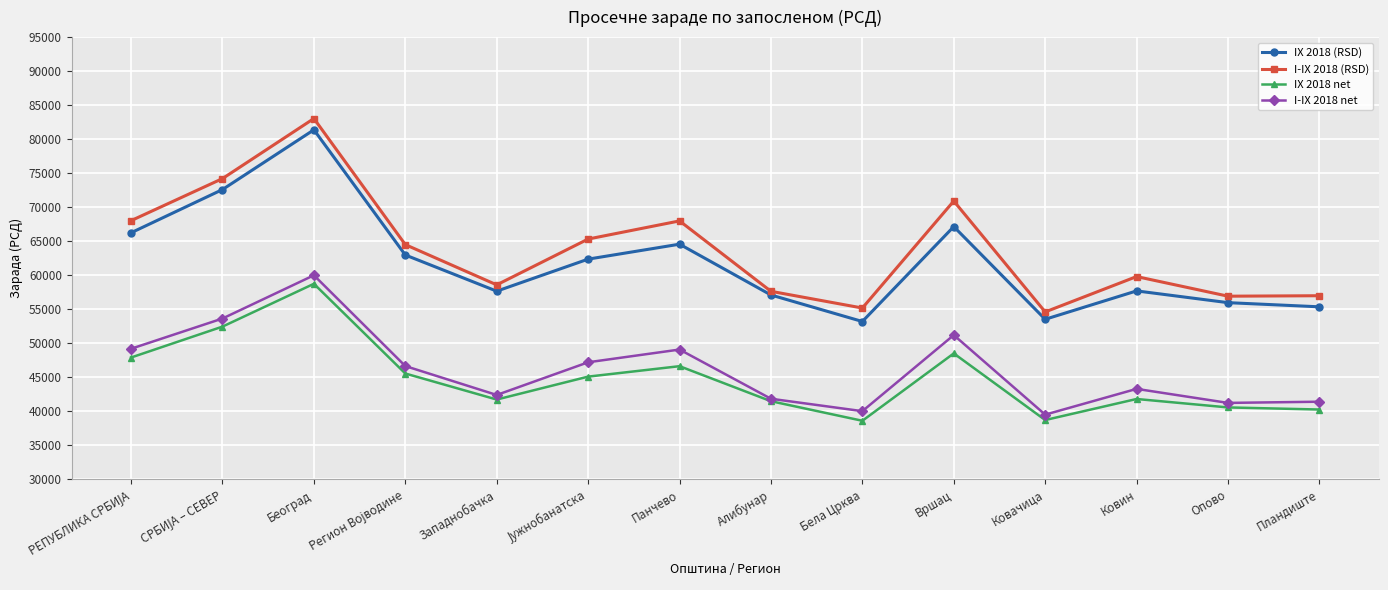

True or false: IX 2018 (RSD) and IX 2018 net cross at least once.

False